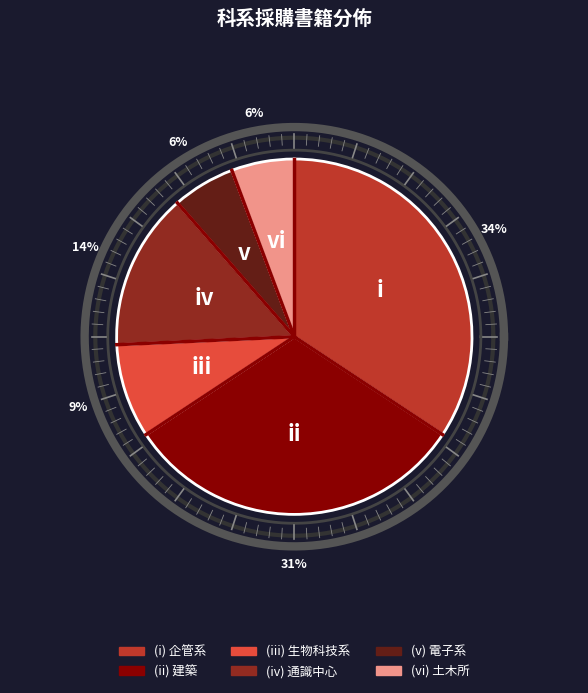

What is the total percentage of 企管系 and 生物科技系?

42.9%